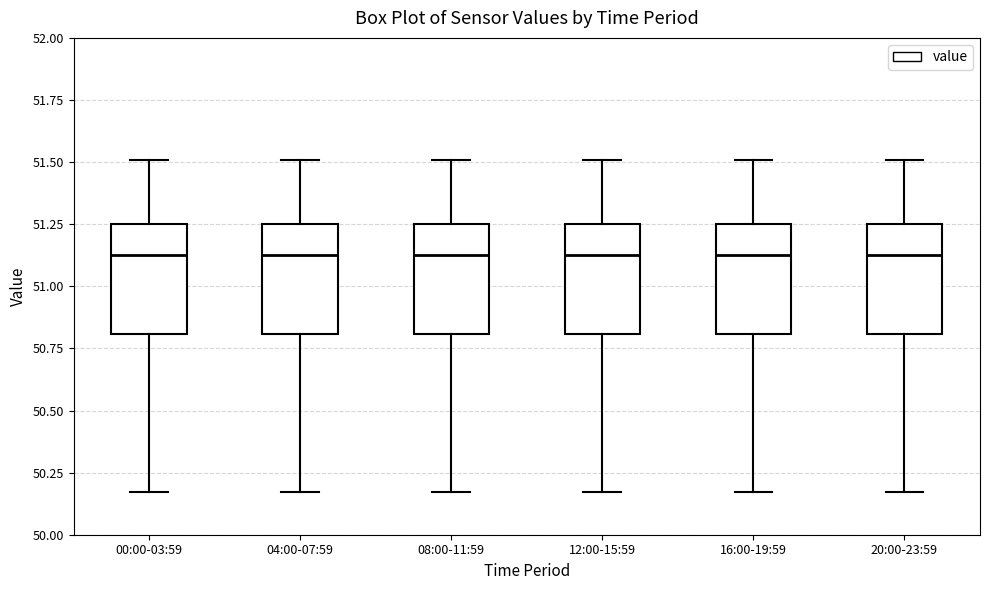

Where does the median line of the box for 04:00-07:59 sit on the y-axis? The values are not printed on the chart, so give them approximately, as read against the axis.

51.15